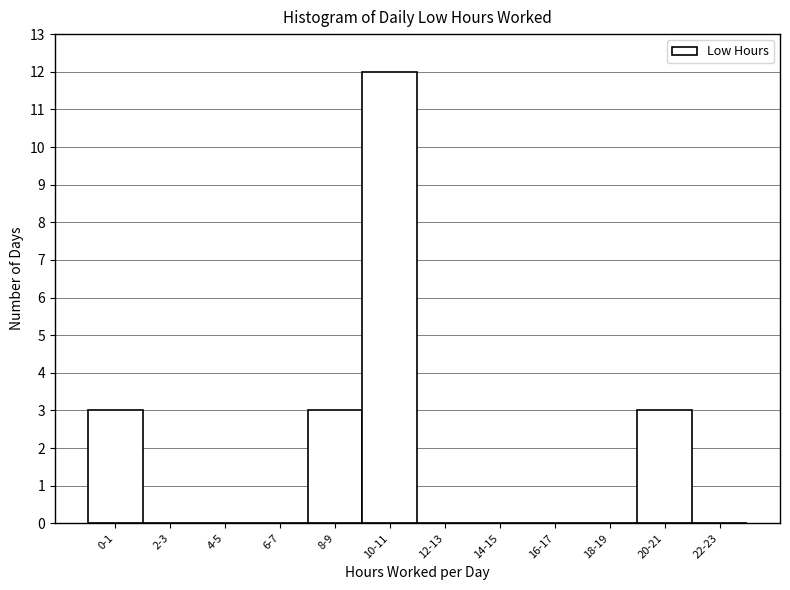

Reading left to right, extract all data points from this chart.

0-1=3	2-3=0	4-5=0	6-7=0	8-9=3	10-11=12	12-13=0	14-15=0	16-17=0	18-19=0	20-21=3	22-23=0